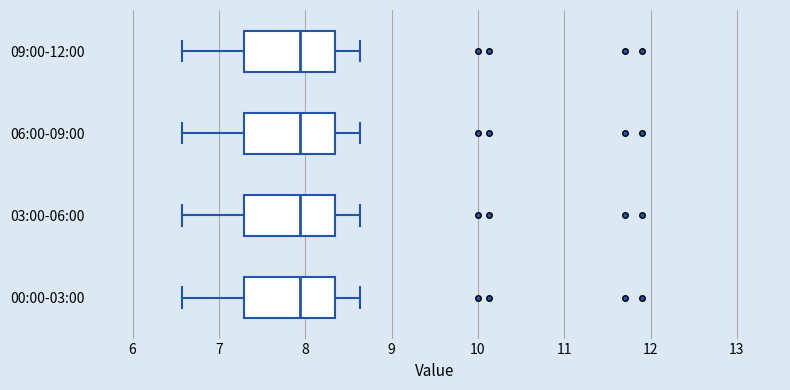

Reading bottom to top, transcribe this box plot: for each box, give where its median line is, the range the box spans, and where its two whiskers end, as read against the x-axis. The values are not printed on the chart, so give them approximately, as read against the axis.

00:00-03:00: median 7.9, box 7.3 to 8.3, whiskers 6.6 to 8.6
03:00-06:00: median 7.9, box 7.3 to 8.3, whiskers 6.6 to 8.6
06:00-09:00: median 7.9, box 7.3 to 8.3, whiskers 6.6 to 8.6
09:00-12:00: median 7.9, box 7.3 to 8.3, whiskers 6.6 to 8.6